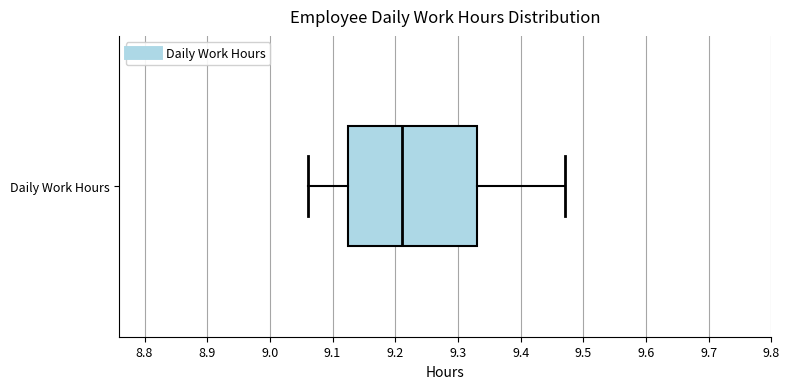

Where is the left edge of the box for Daily Work Hours on the x-axis? The values are not printed on the chart, so give them approximately, as read against the axis.

9.13